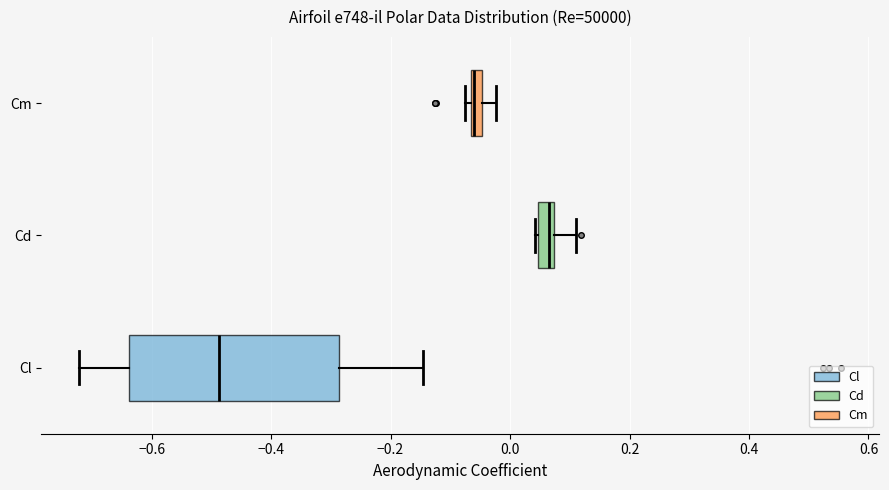

Where does the right whisker of the box for Cd end on the x-axis? The values are not printed on the chart, so give them approximately, as read against the axis.

0.12